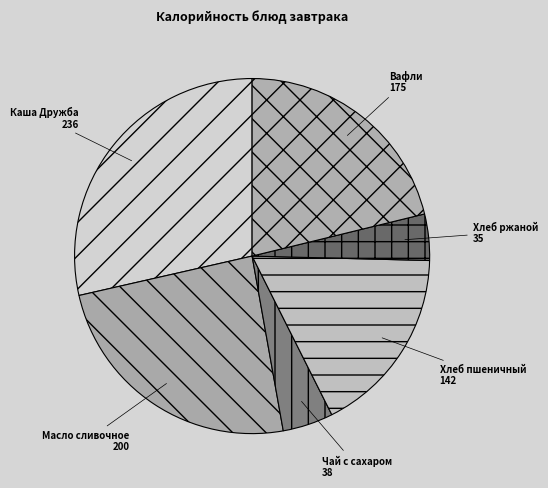

True or false: Хлеб ржаной accounts for 4% of the total.

True